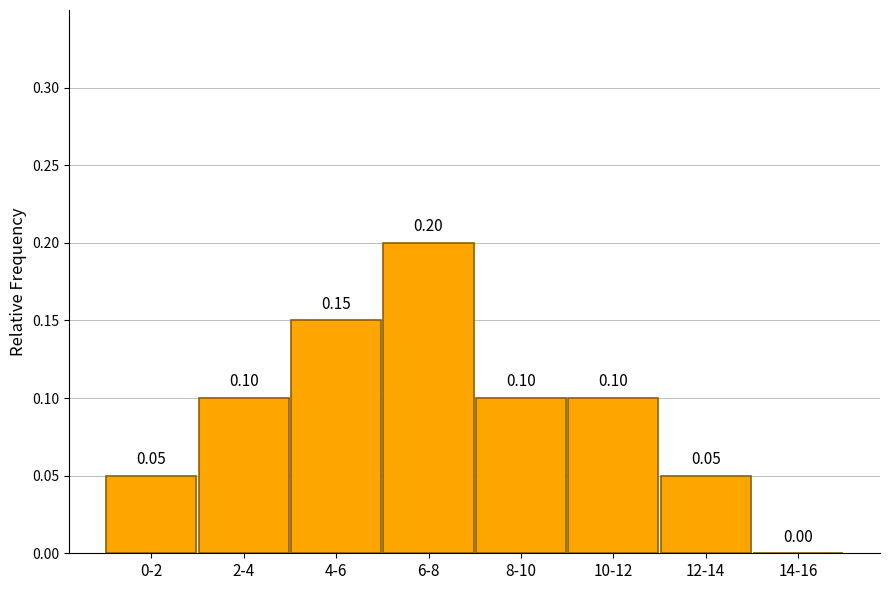

Between 12-14 and 2-4, which is larger?

2-4